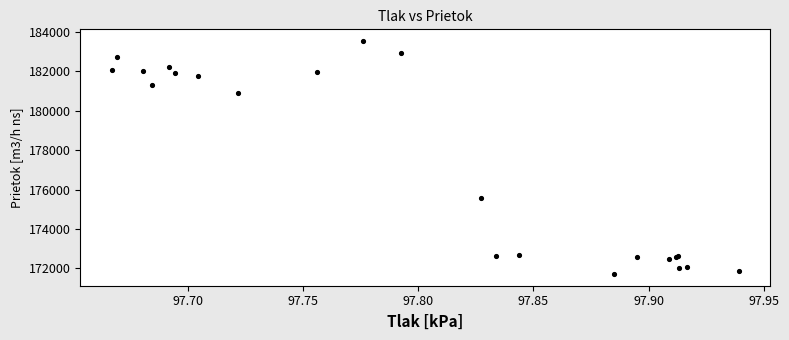

What Y value in the scatter plot is closest to 177625?

175551.0